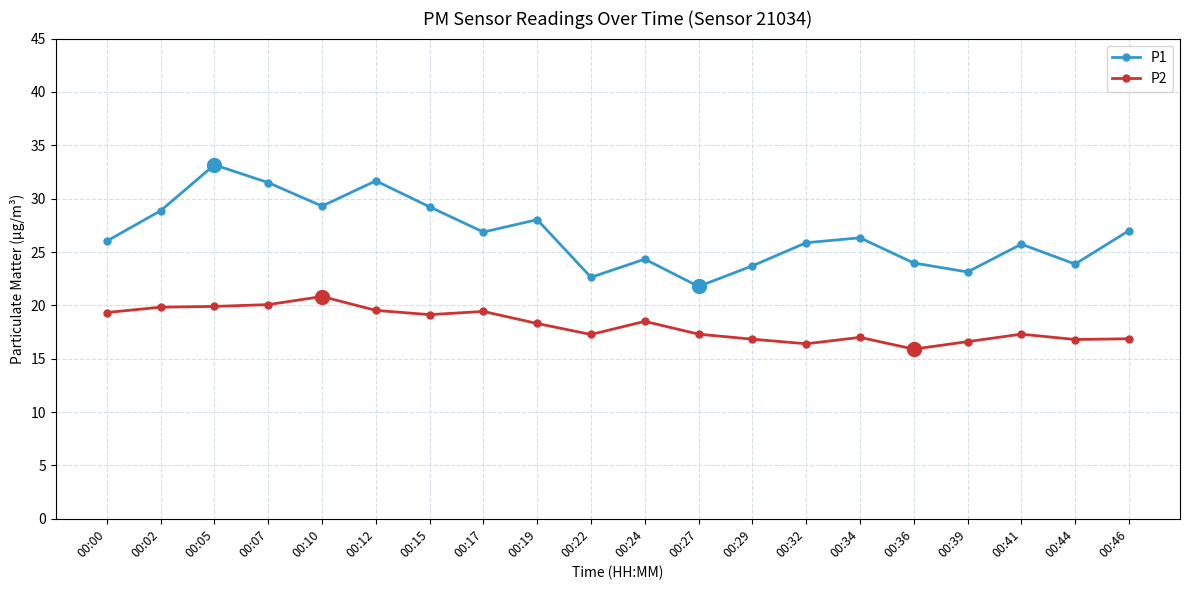

True or false: P1 and P2 cross at least once.

False